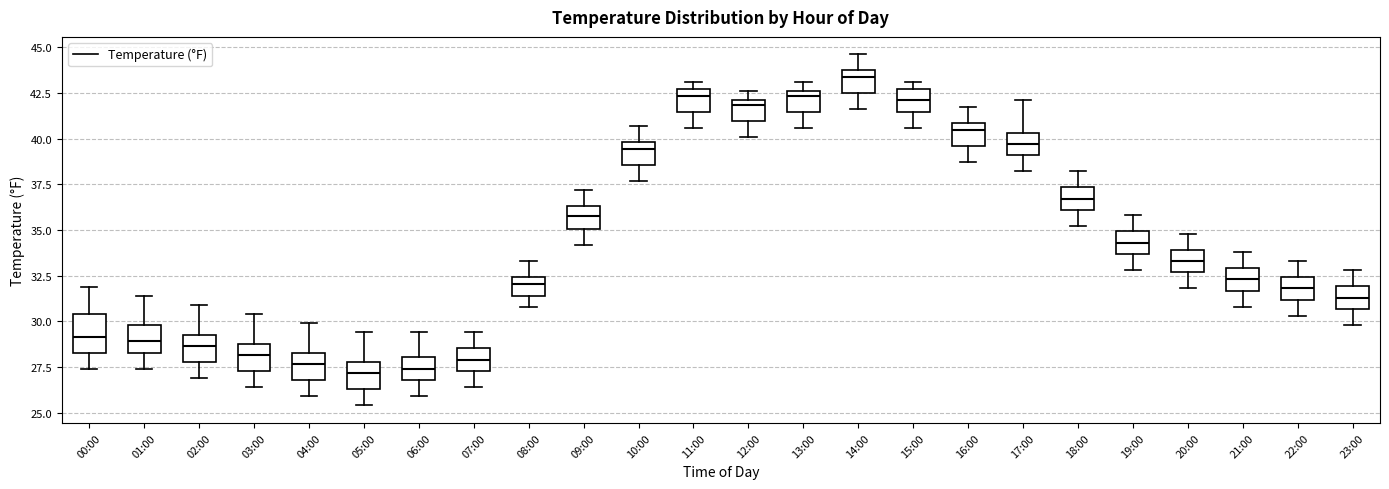

Reading left to right, read every box against the y-axis: the position of its median line, the range the box covers, and the ends of its whiskers. The values are not printed on the chart, so give them approximately, as read against the axis.

00:00: median 29.0, box 28.5 to 30.5, whiskers 27.5 to 32.0
01:00: median 29.0, box 28.5 to 30.0, whiskers 27.5 to 31.5
02:00: median 28.5, box 28.0 to 29.5, whiskers 27.0 to 31.0
03:00: median 28.0, box 27.5 to 29.0, whiskers 26.5 to 30.5
04:00: median 27.5, box 27.0 to 28.5, whiskers 26.0 to 30.0
05:00: median 27.0, box 26.5 to 28.0, whiskers 25.5 to 29.5
06:00: median 27.5, box 27.0 to 28.0, whiskers 26.0 to 29.5
07:00: median 28.0, box 27.5 to 28.5, whiskers 26.5 to 29.5
08:00: median 32.0, box 31.5 to 32.5, whiskers 31.0 to 33.5
09:00: median 36.0, box 35.0 to 36.5, whiskers 34.0 to 37.0
10:00: median 39.5, box 38.5 to 40.0, whiskers 37.5 to 40.5
11:00: median 42.5 (just below the box's upper edge), box 41.5 to 42.5, whiskers 40.5 to 43.0
12:00: median 42.0 (just below the box's upper edge), box 41.0 to 42.0, whiskers 40.0 to 42.5
13:00: median 42.5 (just below the box's upper edge), box 41.5 to 42.5, whiskers 40.5 to 43.0
14:00: median 43.5 (just below the box's upper edge), box 42.5 to 43.5, whiskers 41.5 to 44.5
15:00: median 42.0, box 41.5 to 42.5, whiskers 40.5 to 43.0
16:00: median 40.5, box 39.5 to 41.0, whiskers 38.5 to 41.5
17:00: median 39.5, box 39.0 to 40.5, whiskers 38.0 to 42.0
18:00: median 36.5, box 36.0 to 37.5, whiskers 35.0 to 38.0
19:00: median 34.5, box 33.5 to 35.0, whiskers 33.0 to 36.0
20:00: median 33.5, box 32.5 to 34.0, whiskers 32.0 to 35.0
21:00: median 32.5, box 31.5 to 33.0, whiskers 31.0 to 34.0
22:00: median 32.0, box 31.0 to 32.5, whiskers 30.5 to 33.5
23:00: median 31.5, box 30.5 to 32.0, whiskers 30.0 to 33.0